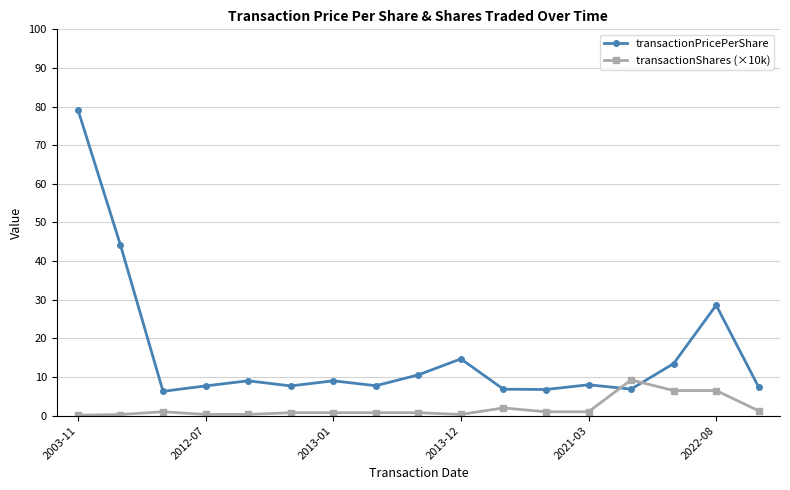

What is the difference between the maximum and second lowest values in the transactionPricePerShare series?

72.4